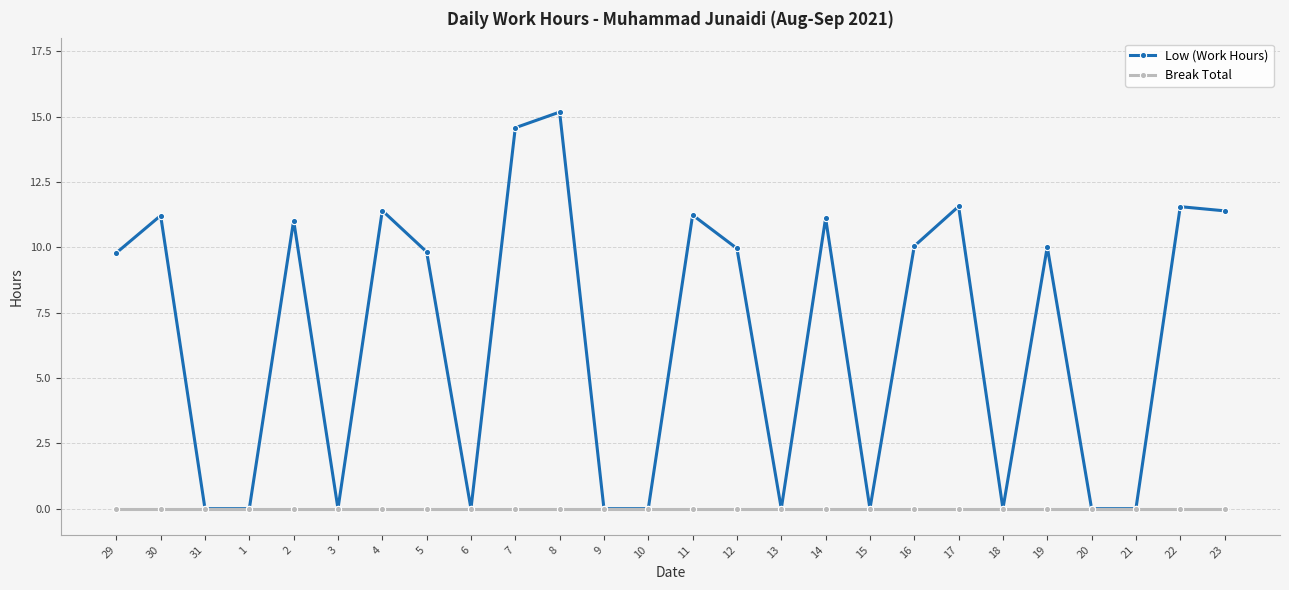

Does the chart have visible grid lines?

Yes